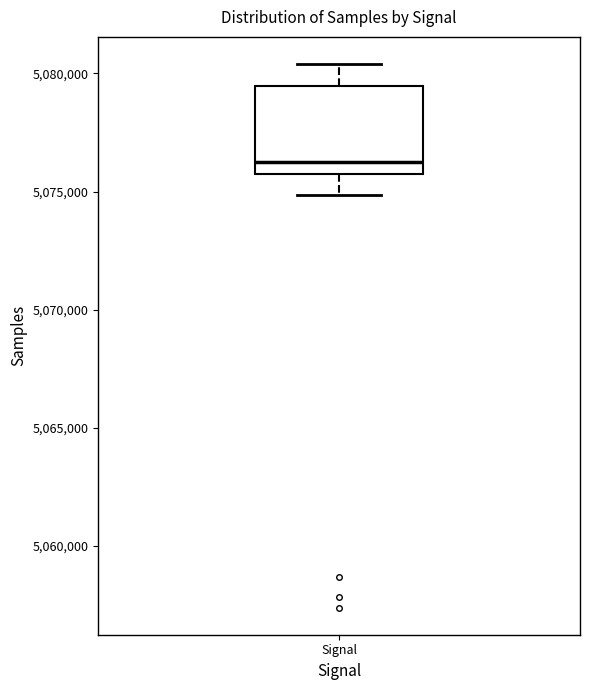

Transcribe this box plot: give where the median line is, the range the box spans, and where the two whiskers end, as read against the y-axis. The values are not printed on the chart, so give them approximately, as read against the axis.

median 5076500, box 5075500 to 5079500, whiskers 5075000 to 5080500